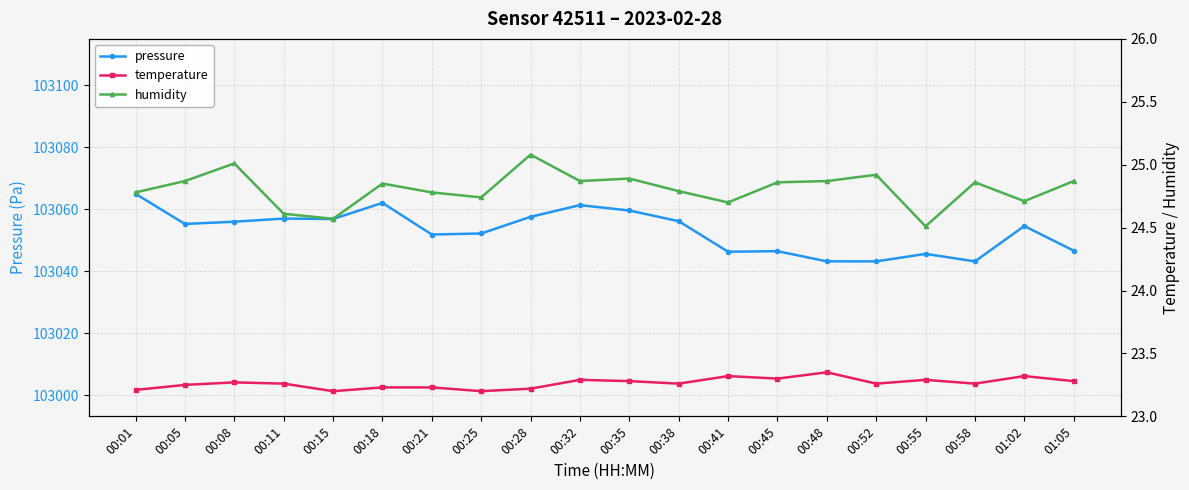

At which label does temperature reach its minimum?

00:15